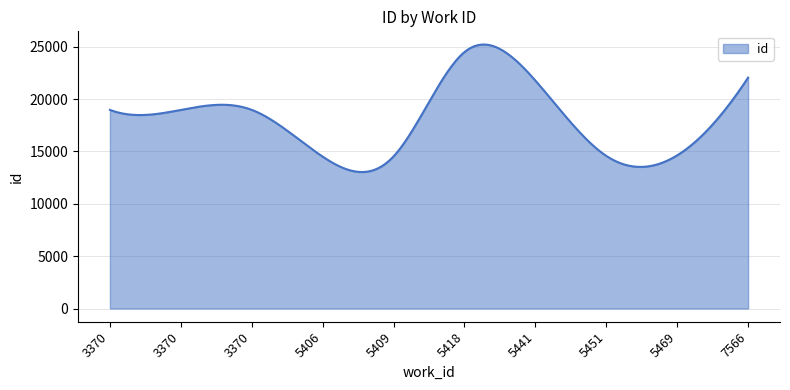

What is the difference between the maximum and minimum values?

12172.9